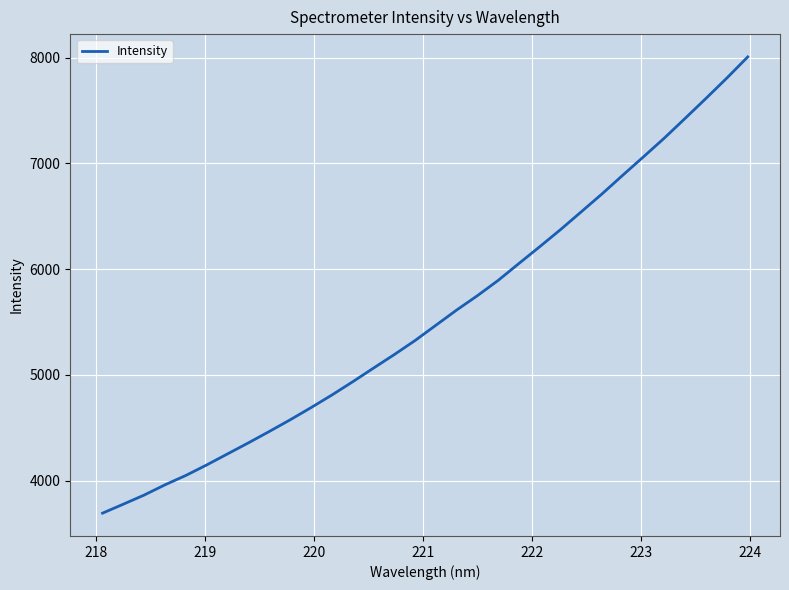

What is the smallest value displayed?

3692.0